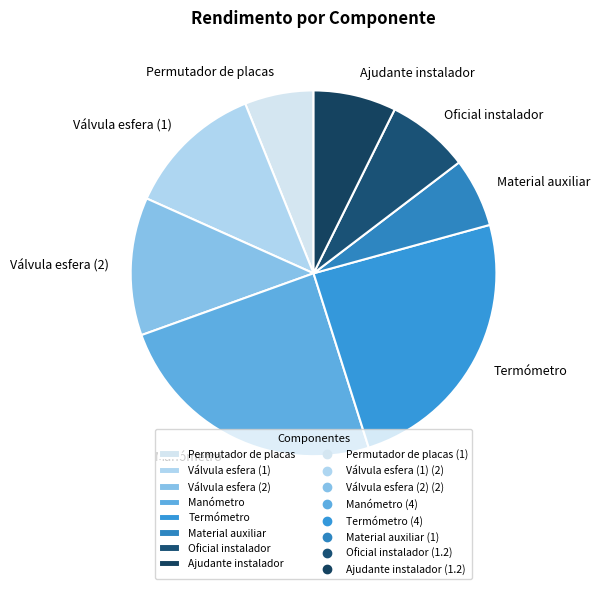

Is there any slice that represents more than half of the pie?

No